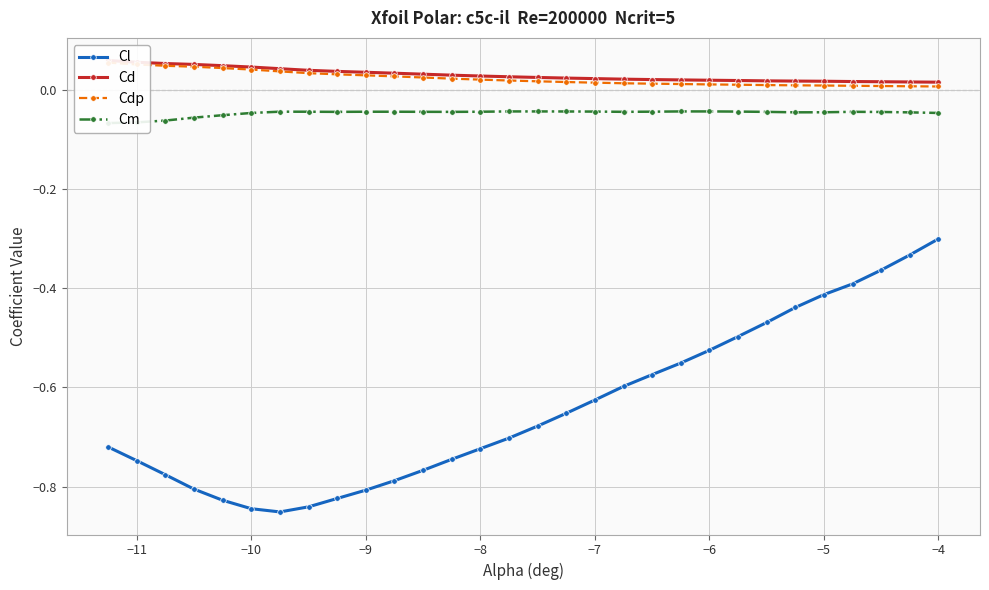

Which series has the largest total across all categories?

Cd